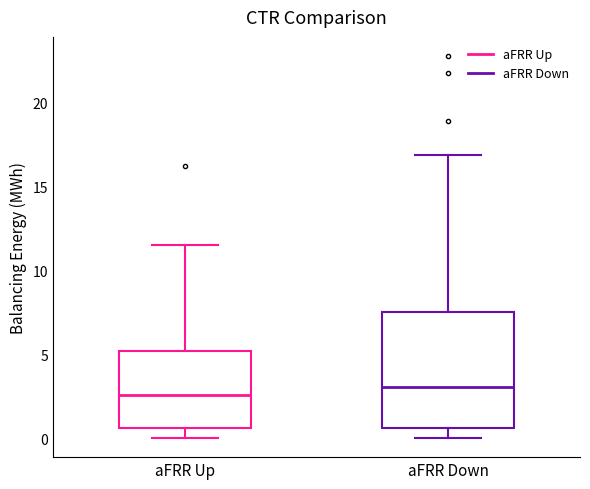

Where is the upper edge of the box for aFRR Up on the y-axis? The values are not printed on the chart, so give them approximately, as read against the axis.

5.0